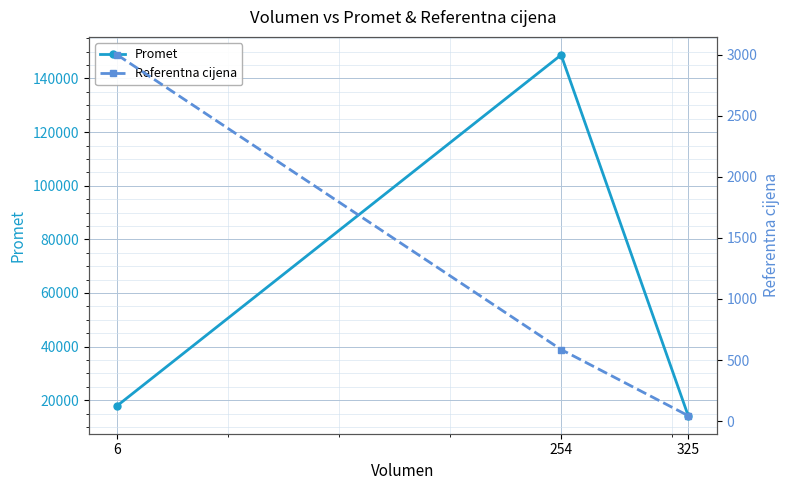

Reading right to left, transcribe all the data shown in this chart.

Promet: 325=14248.4	254=148776.0	6=18000.0
Referentna cijena: 325=43.8	254=585.7	6=3000.0